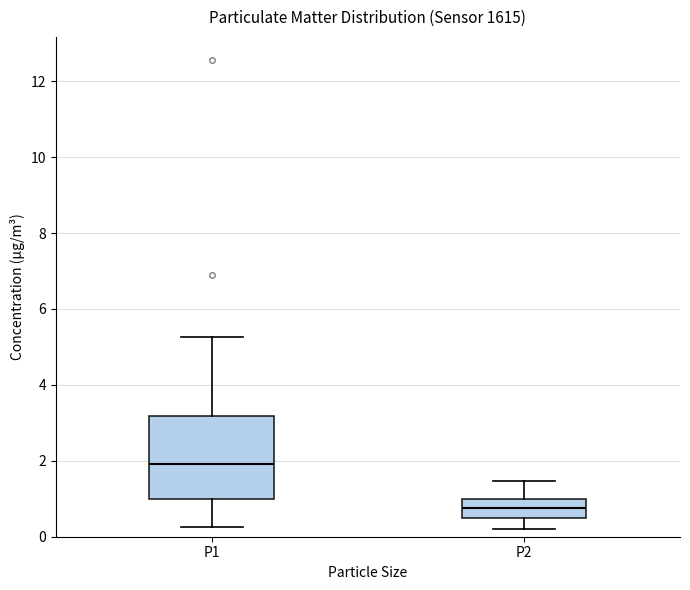

Reading left to right, transcribe this box plot: for each box, give where its median line is, the range the box spans, and where its two whiskers end, as read against the y-axis. The values are not printed on the chart, so give them approximately, as read against the axis.

P1: median 2.0, box 1.0 to 3.2, whiskers 0.2 to 5.2
P2: median 0.8, box 0.6 to 1.0, whiskers 0.2 to 1.4